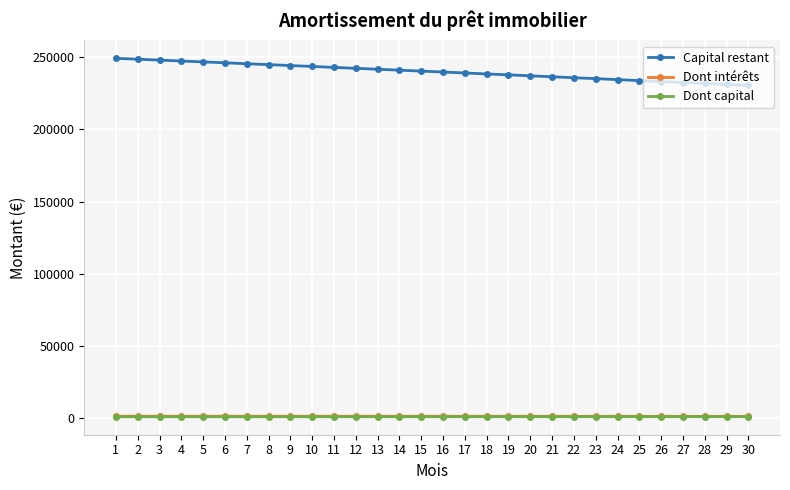

What is the value of the Dont intérêts point at the 17th from the left?

977.3